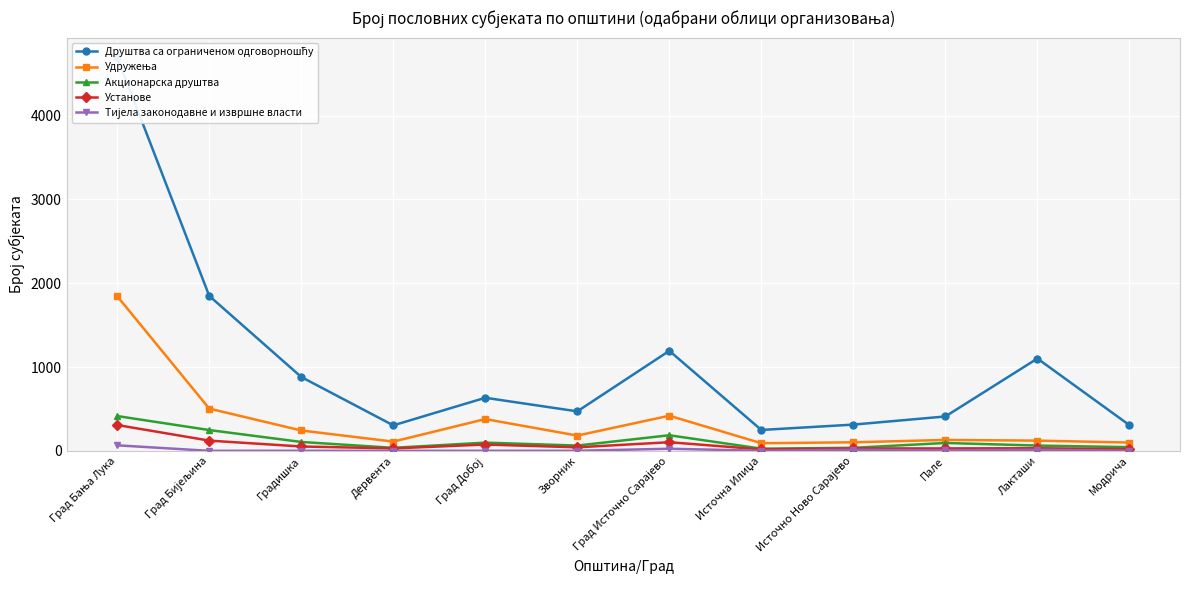

At how many categories does at least one series exceed 3132?

1